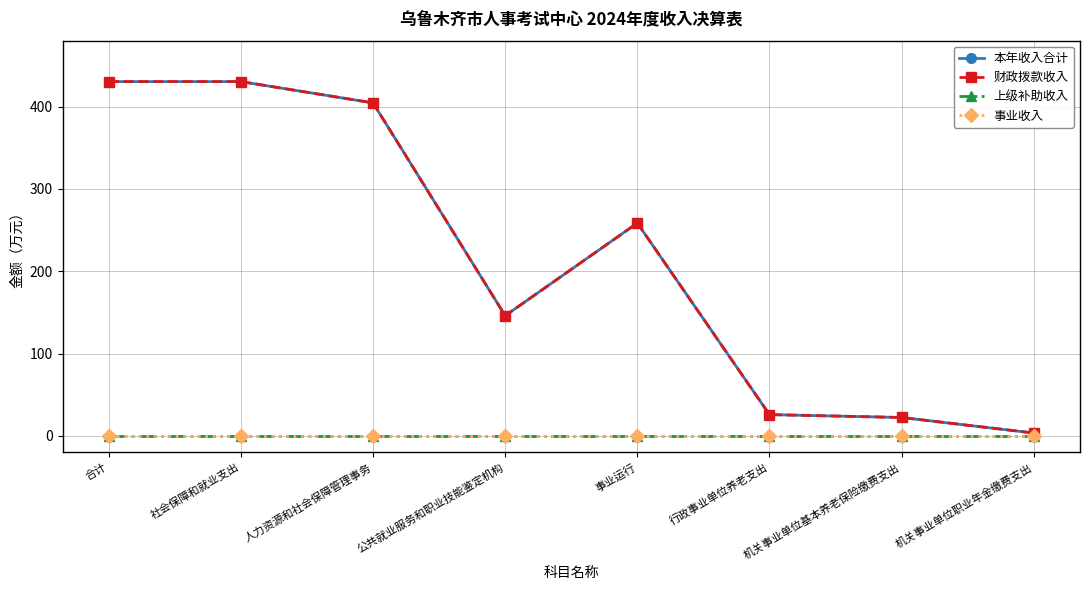

How many lines are shown in the chart?

4